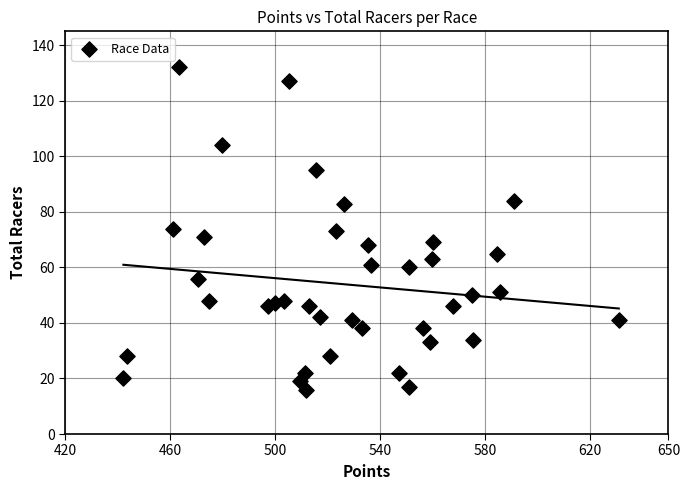

What is the range of Y values (max minus min)?

116